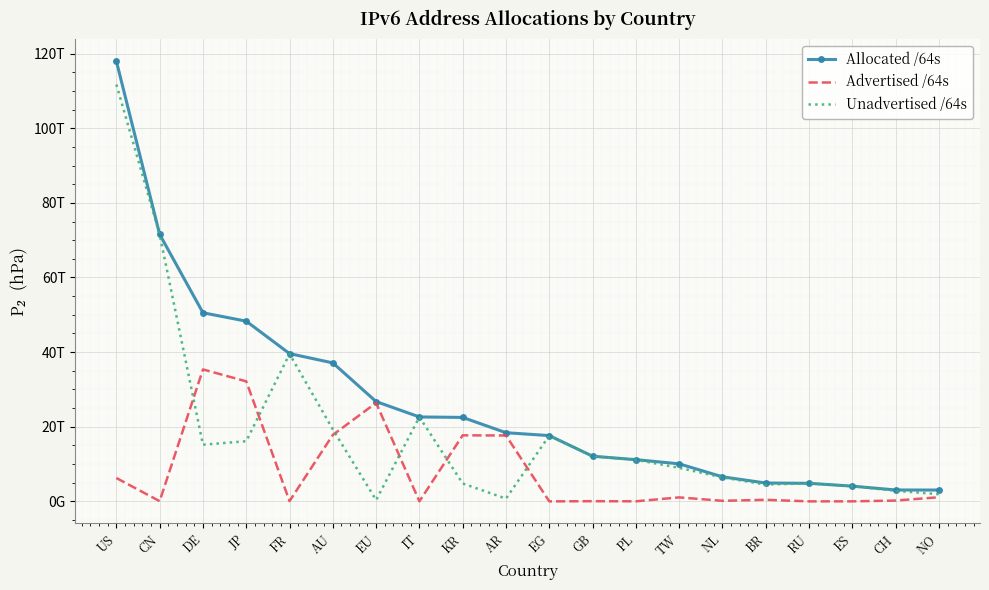

What is the smallest value displayed?

4295032832